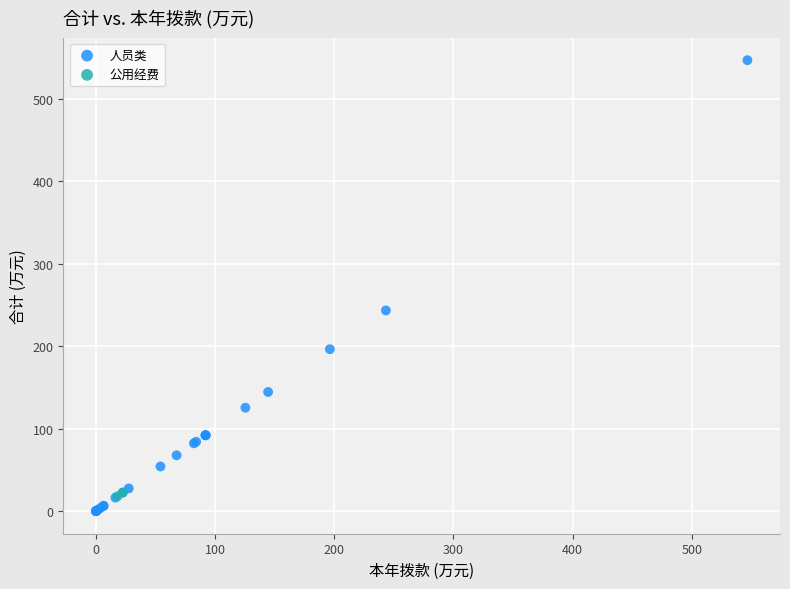

What are all the series names shown in the legend?

人员类, 公用经费